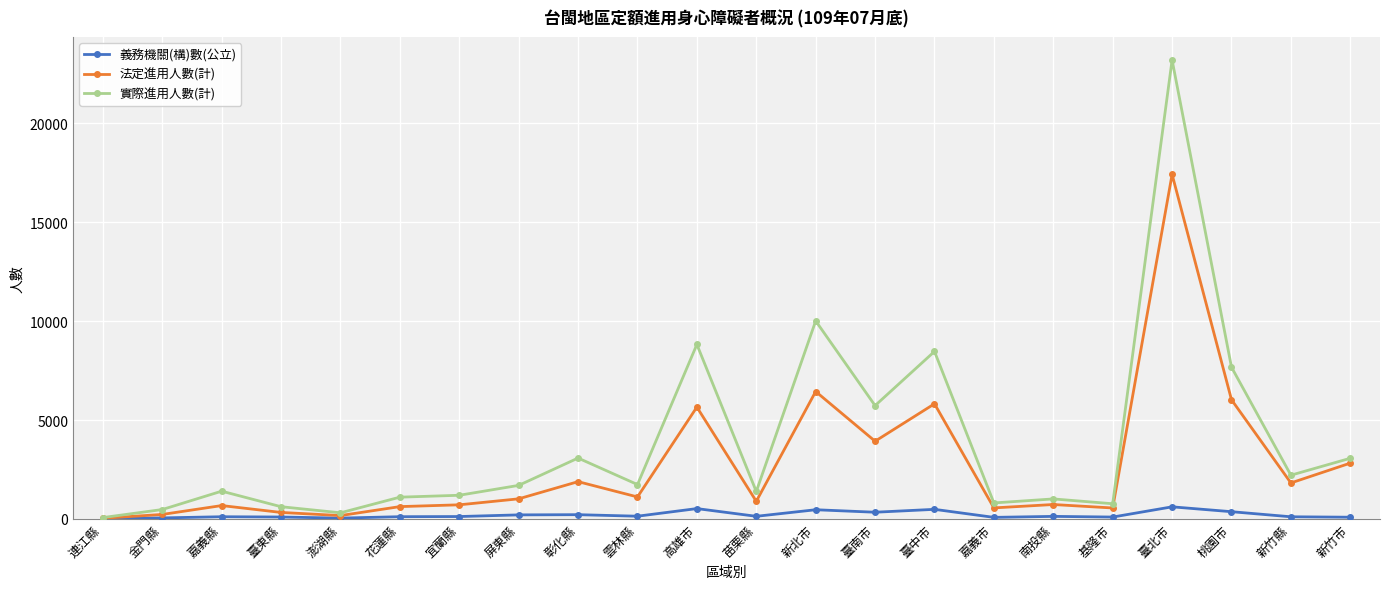

What is the difference between the maximum and minimum values in the 實際進用人數(計) series?

23142